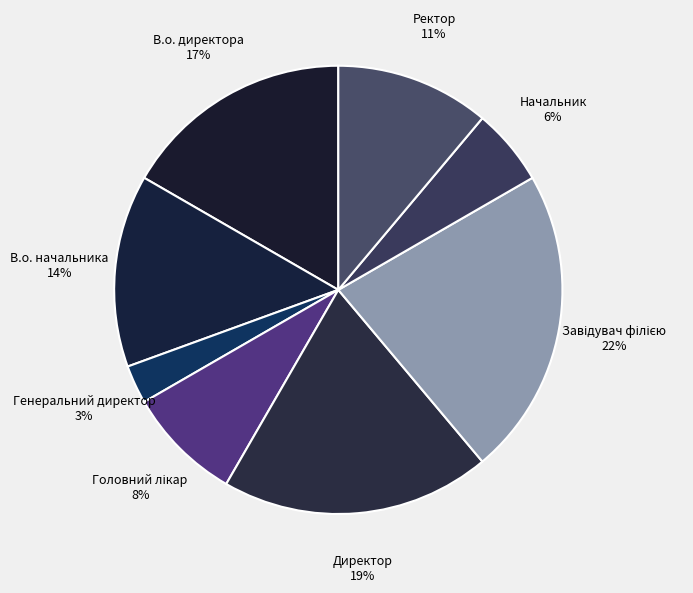

Between Ректор and В.о. начальника, which is larger?

В.о. начальника